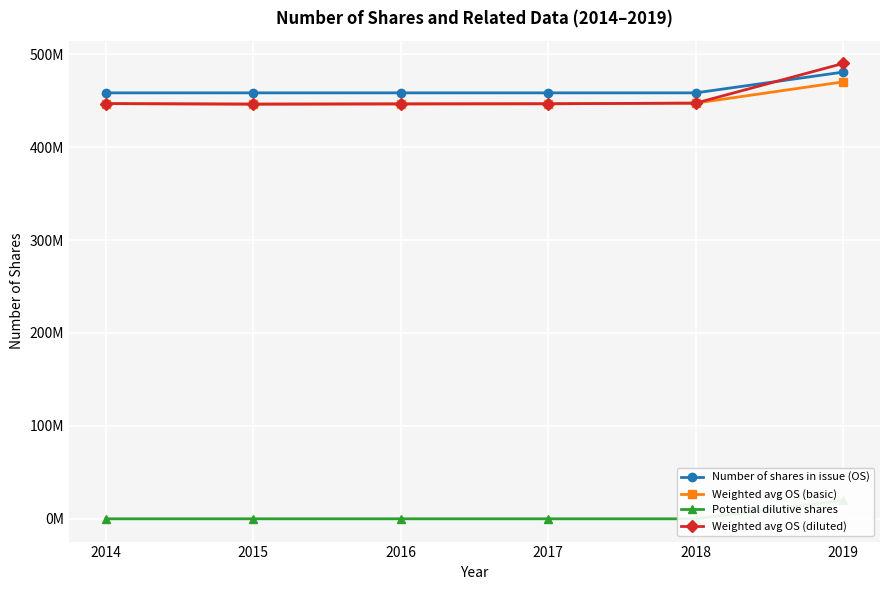

At 2018, list the series in order from smallest to largest.

Potential dilutive shares, Weighted avg OS (basic), Weighted avg OS (diluted), Number of shares in issue (OS)